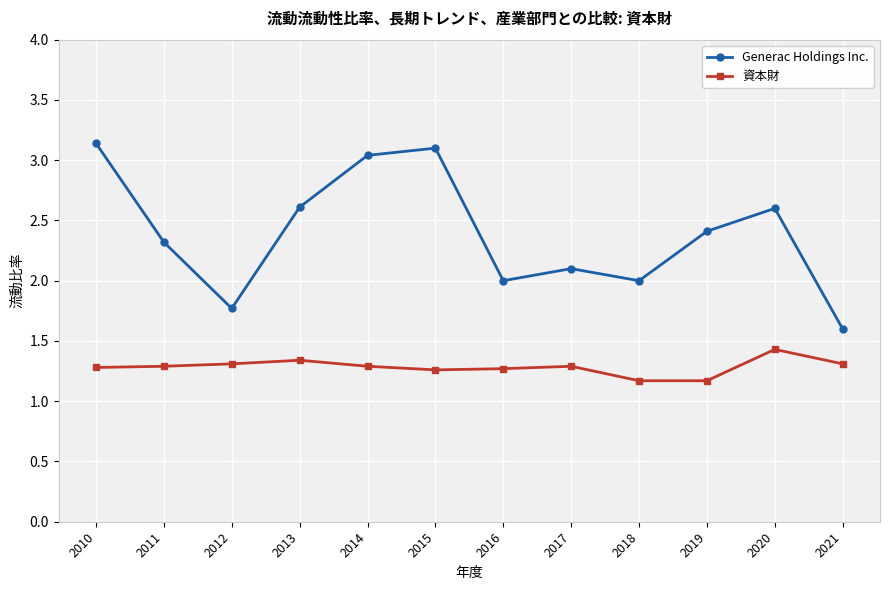

True or false: Generac Holdings Inc. and 資本財 cross at least once.

False